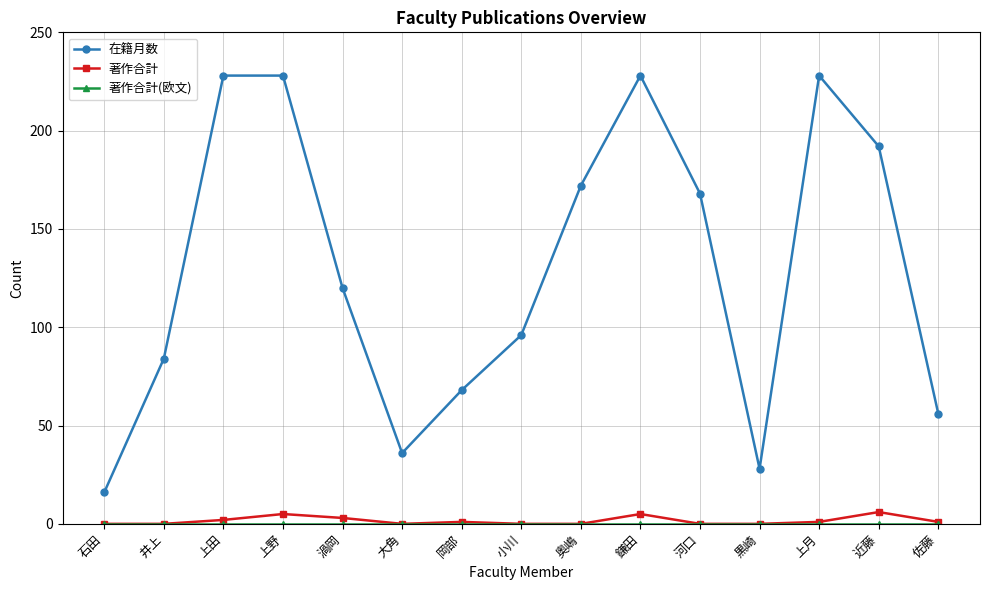

What is the sum of the 在籍月数 values at 上月 and 井上?

312